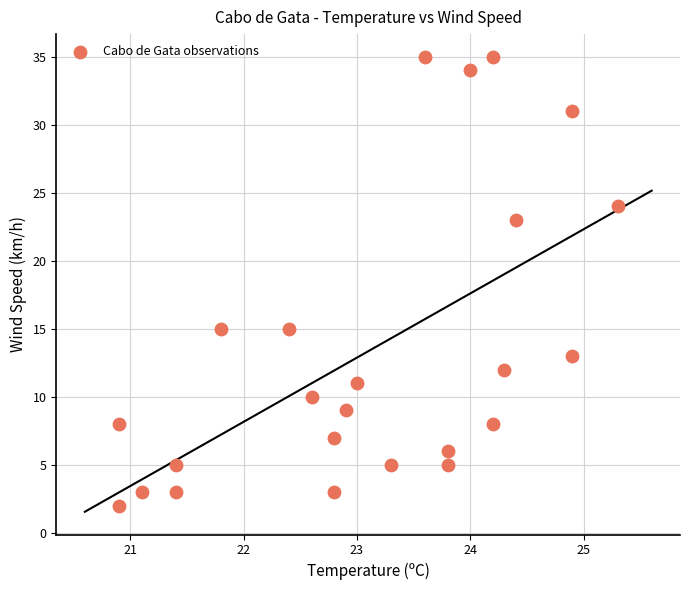

What is the range of Y values (max minus min)?

33